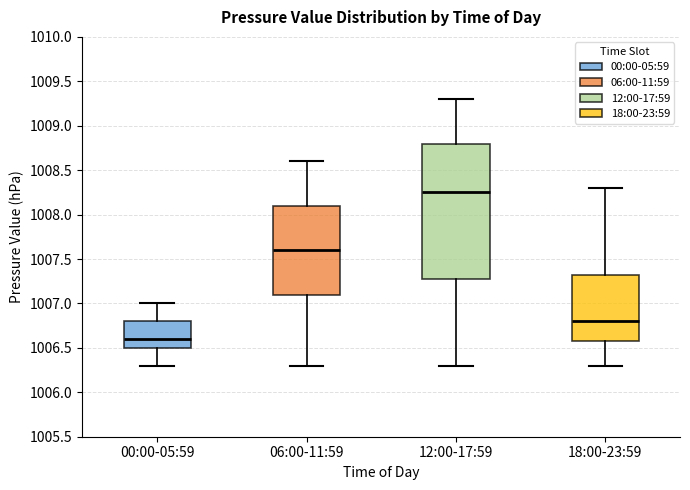

Comparing the boxes themselves (not the whiskers), which one is the tallest?

12:00-17:59